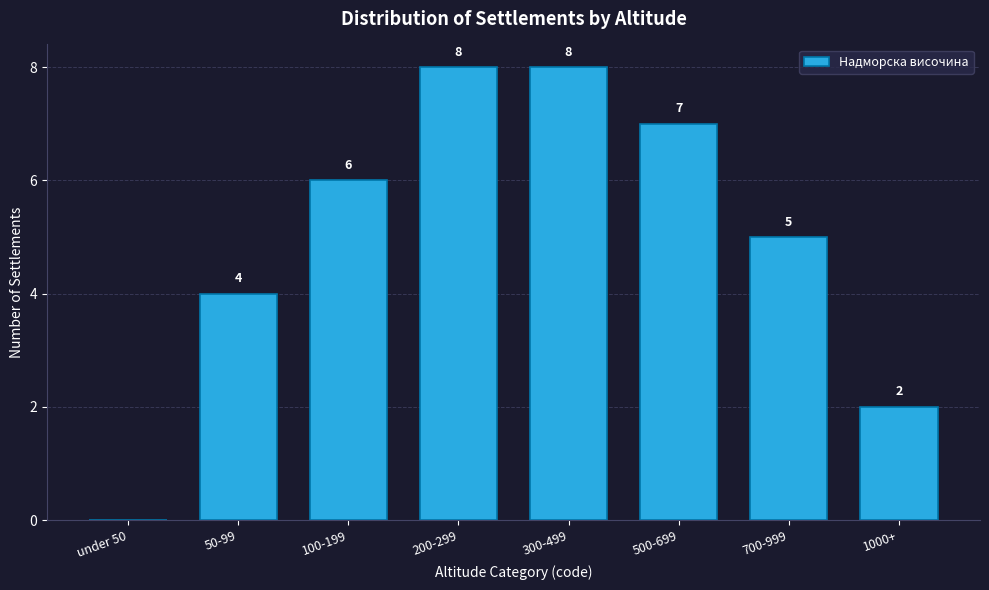

Reading right to left, what are all the values shown in this chart?

1000+=2	700-999=5	500-699=7	300-499=8	200-299=8	100-199=6	50-99=4	under 50=0